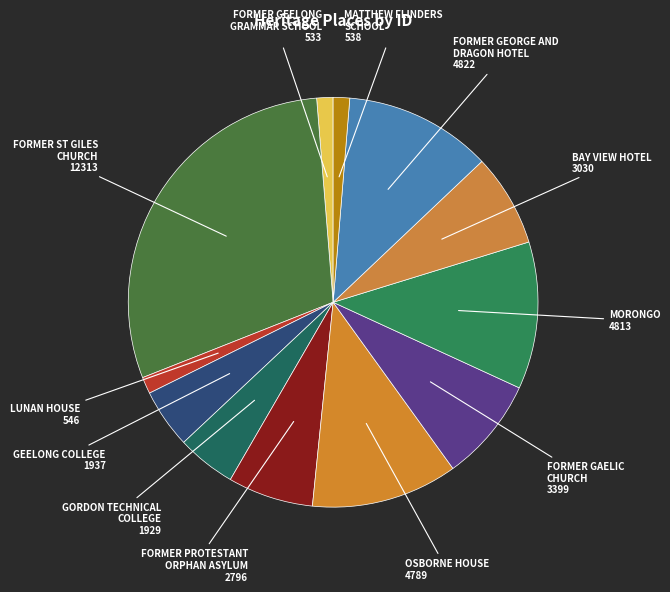

Count the number of slices in the pie.

12